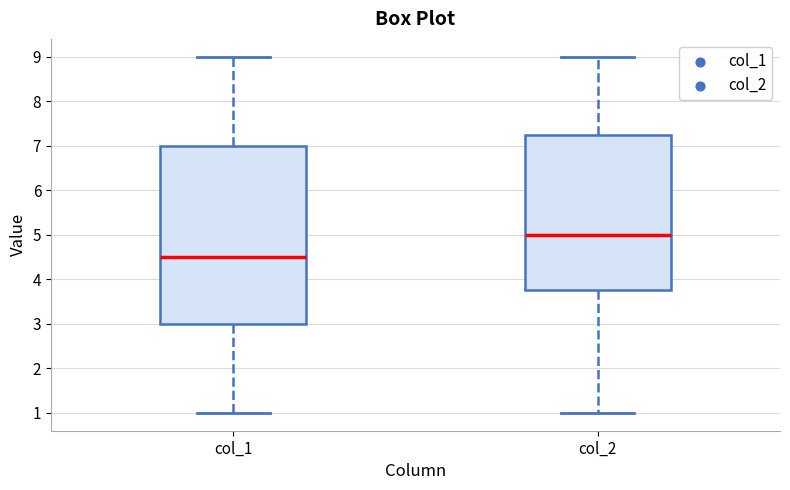

Where is the lower edge of the box for col_1 on the y-axis? The values are not printed on the chart, so give them approximately, as read against the axis.

3.0